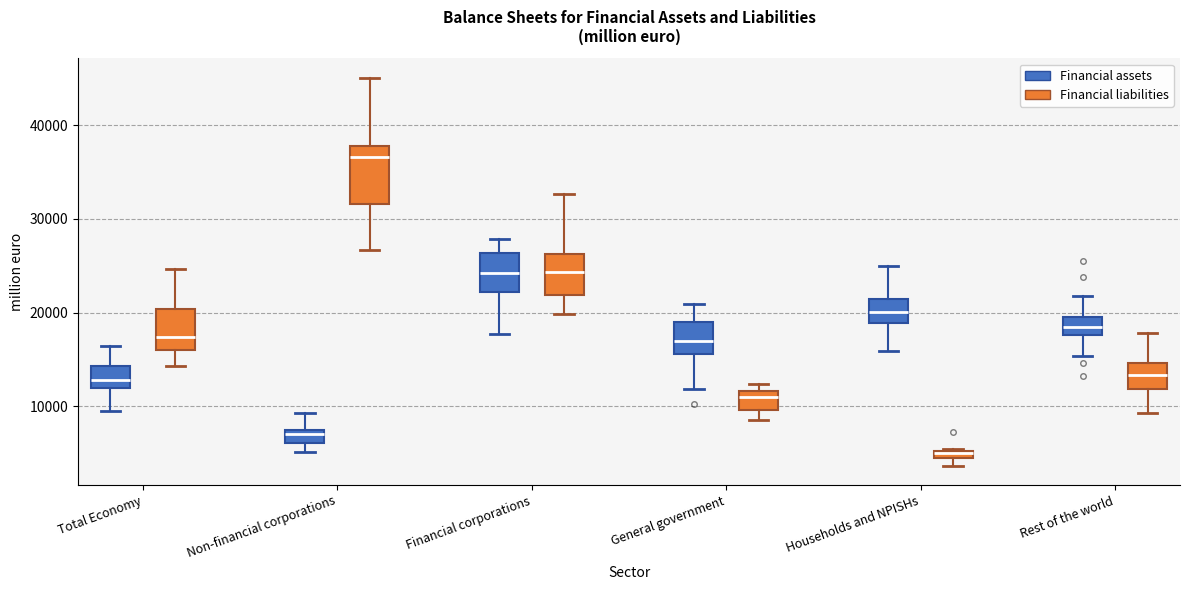

Comparing the boxes themselves (not the whiskers), which one is the tallest?

Non-financial corporations (Financial liabilities)